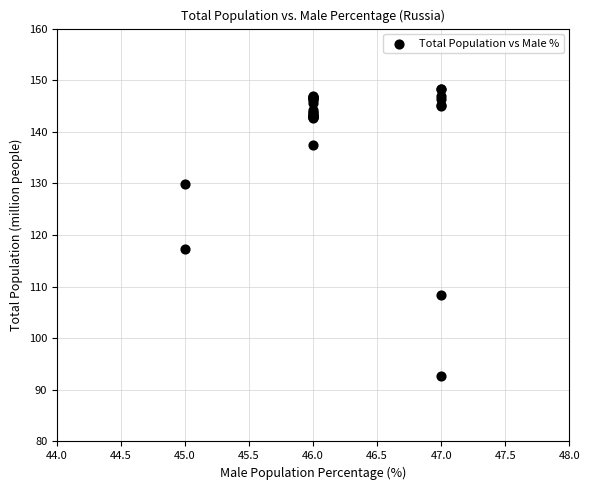

What Y value in the scatter plot is closest to 120?

117.2